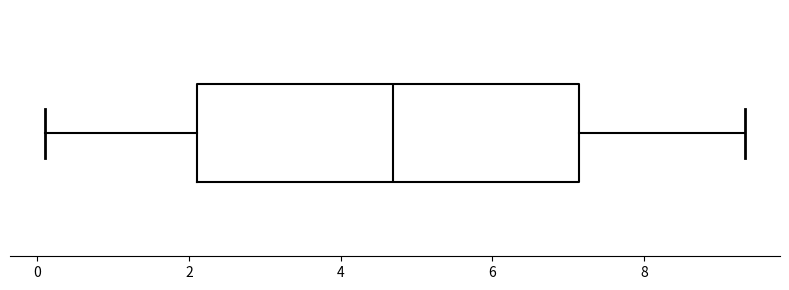

Transcribe this box plot: give where the median line is, the range the box spans, and where the two whiskers end, as read against the x-axis. The values are not printed on the chart, so give them approximately, as read against the axis.

median 4.6, box 2.2 to 7.2, whiskers 0.2 to 9.4